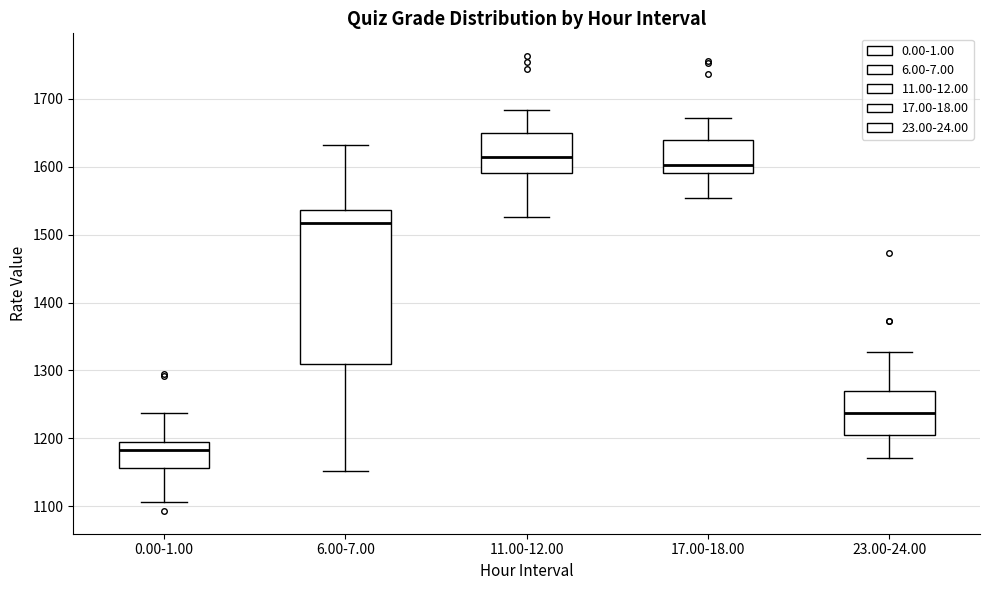

Reading left to right, read every box against the y-axis: the position of its median line, the range the box covers, and the ends of its whiskers. The values are not printed on the chart, so give them approximately, as read against the axis.

0.00-1.00: median 1180, box 1160 to 1190, whiskers 1110 to 1240
6.00-7.00: median 1520, box 1310 to 1540, whiskers 1150 to 1630
11.00-12.00: median 1610, box 1590 to 1650, whiskers 1530 to 1680
17.00-18.00: median 1600, box 1590 to 1640, whiskers 1550 to 1670
23.00-24.00: median 1240, box 1210 to 1270, whiskers 1170 to 1330